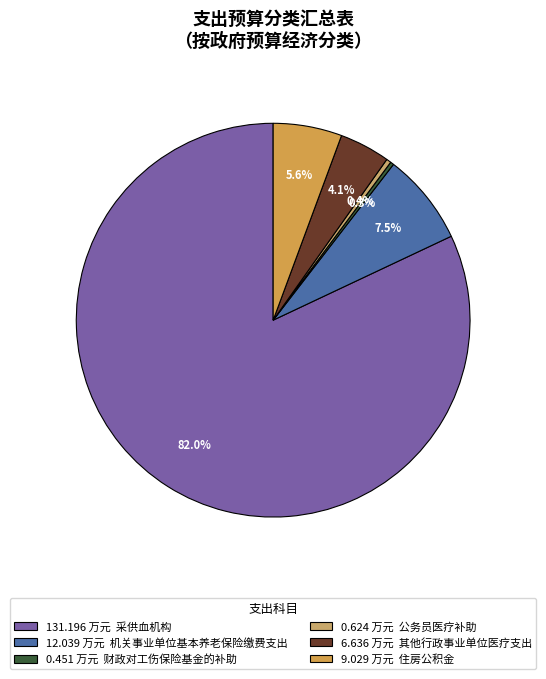

Rank the categories by value from highest to lowest.

采供血机构, 机关事业单位基本养老保险缴费支出, 住房公积金, 其他行政事业单位医疗支出, 公务员医疗补助, 财政对工伤保险基金的补助